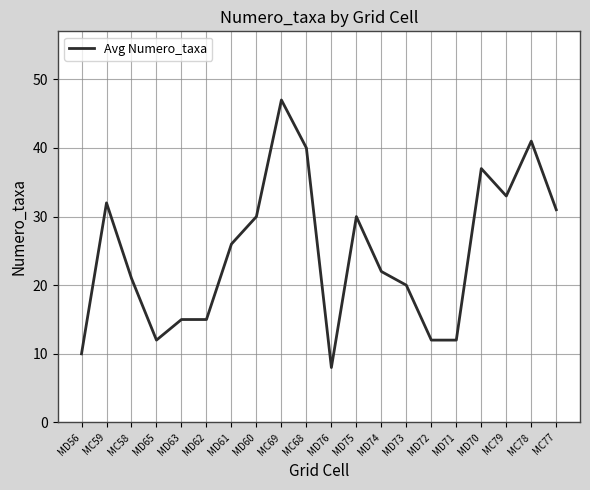

What position from the right is MC69?

12